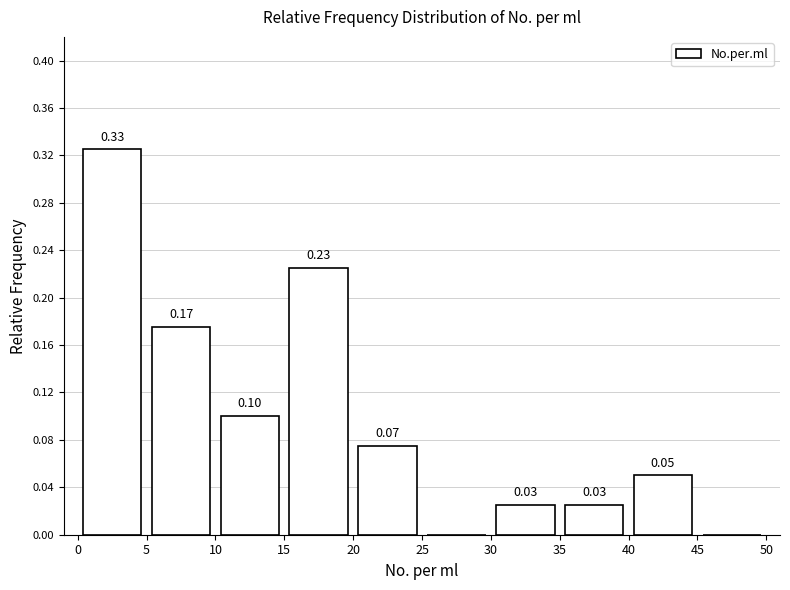

Which range on the x-axis has the tallest bar?

0 to 5